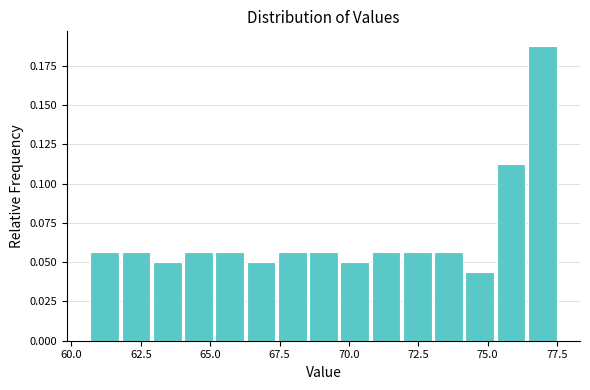

Read against the x-axis, roughly where is the centre of the tallest bar?

77.0